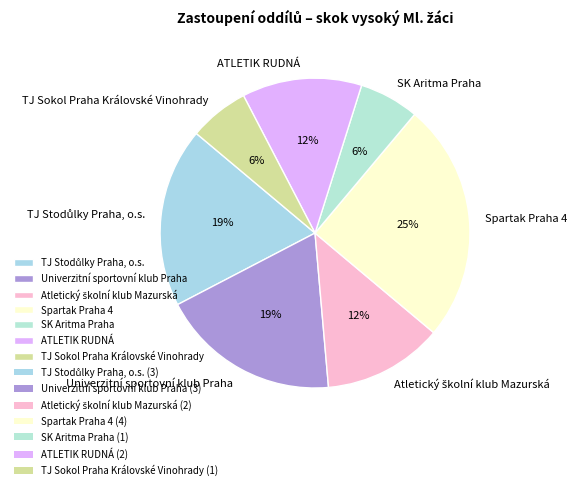

Is it true that SK Aritma Praha is 1% of the pie?

False